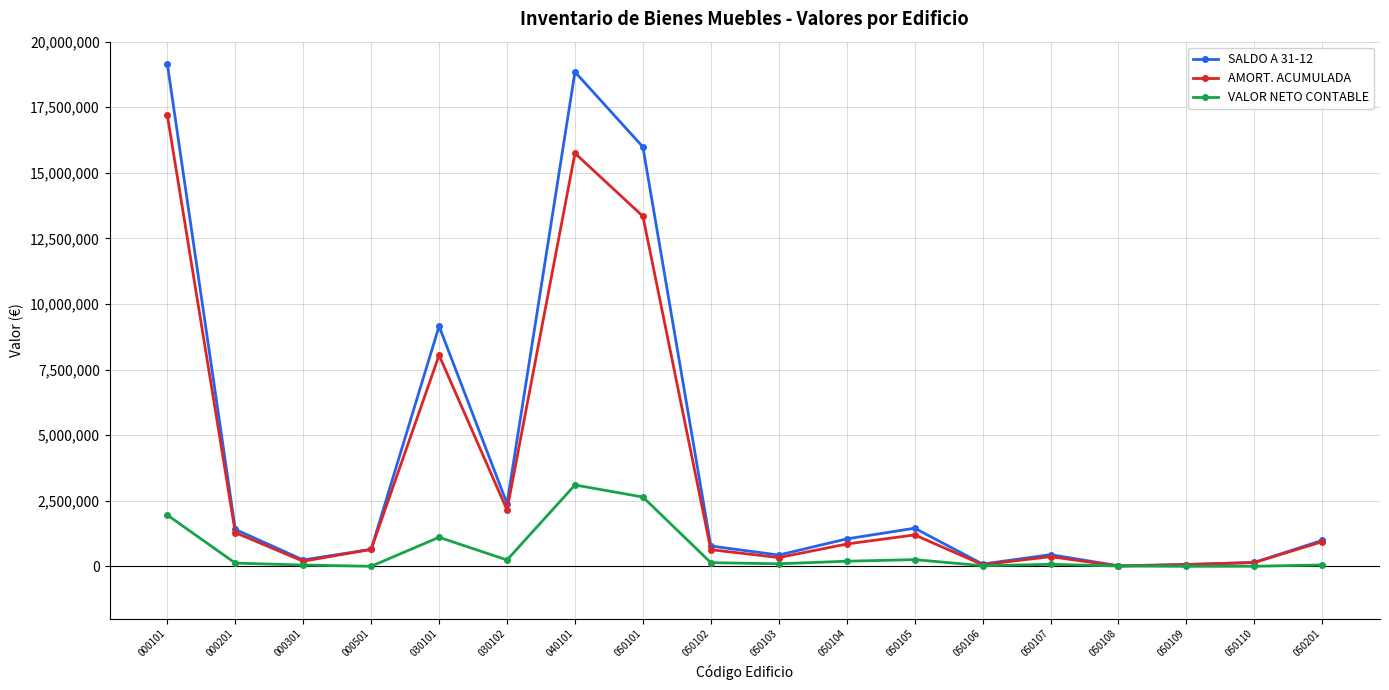

Where does the AMORT. ACUMULADA series first go above 849951?

000101